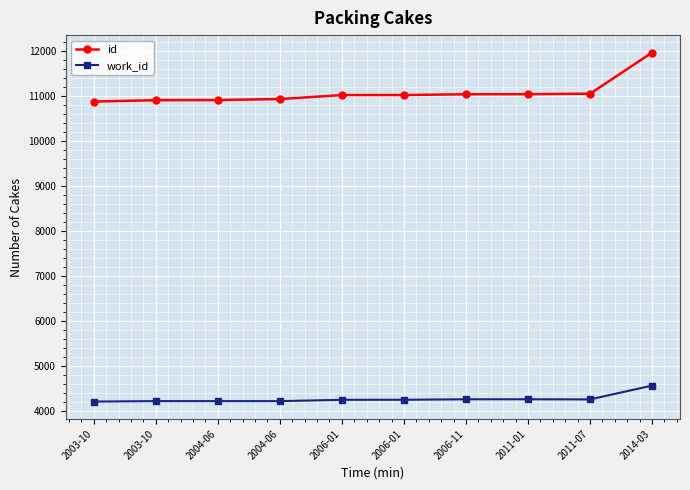

At which label does id reach its peak?

2014-03